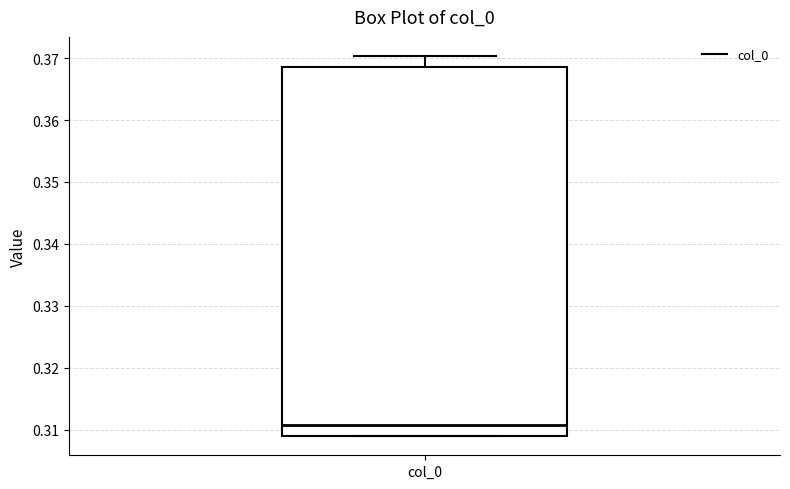

Transcribe this box plot: give where the median line is, the range the box spans, and where the two whiskers end, as read against the y-axis. The values are not printed on the chart, so give them approximately, as read against the axis.

median 0.311, box 0.309 to 0.369, whiskers 0.309 to 0.370